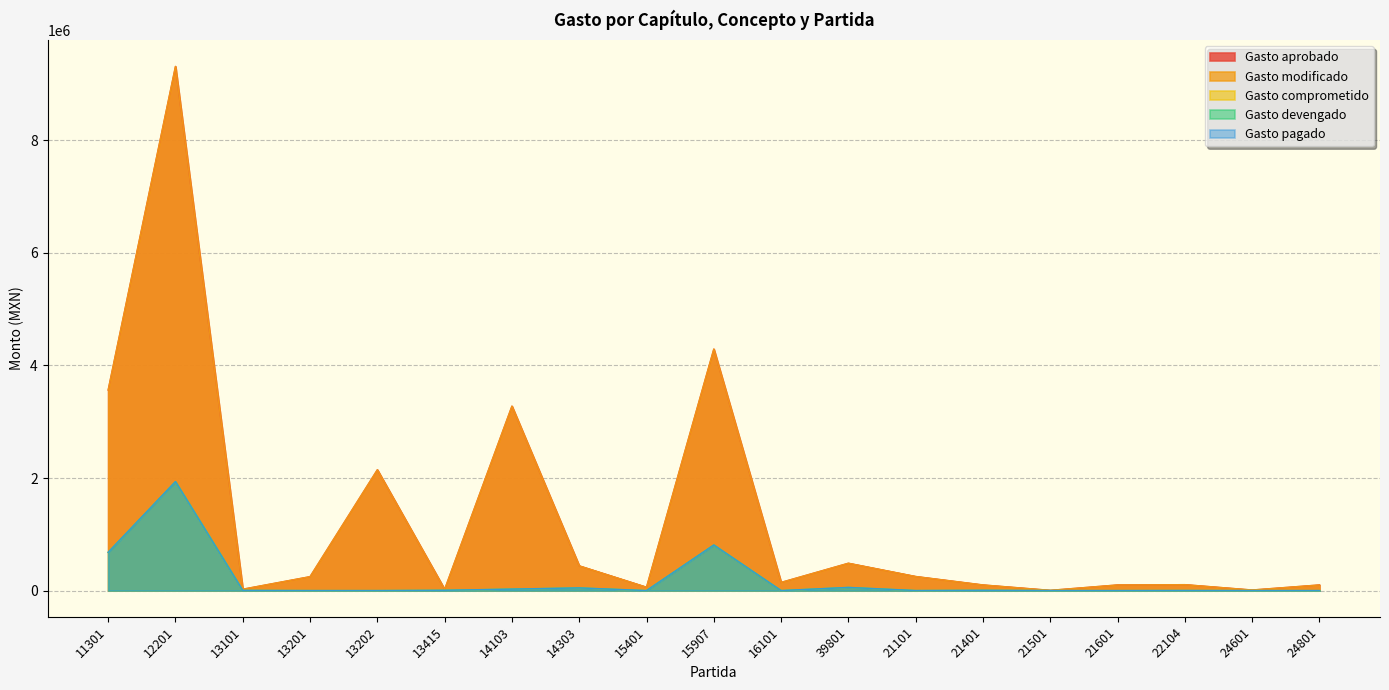

What is the minimum value for Gasto aprobado?

4000.0